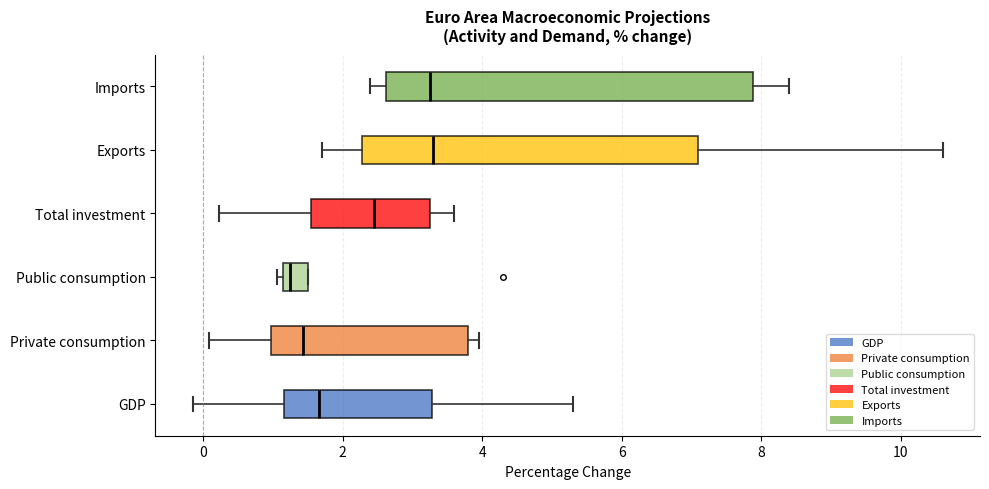

Comparing the boxes themselves (not the whiskers), which one is the widest?

Imports